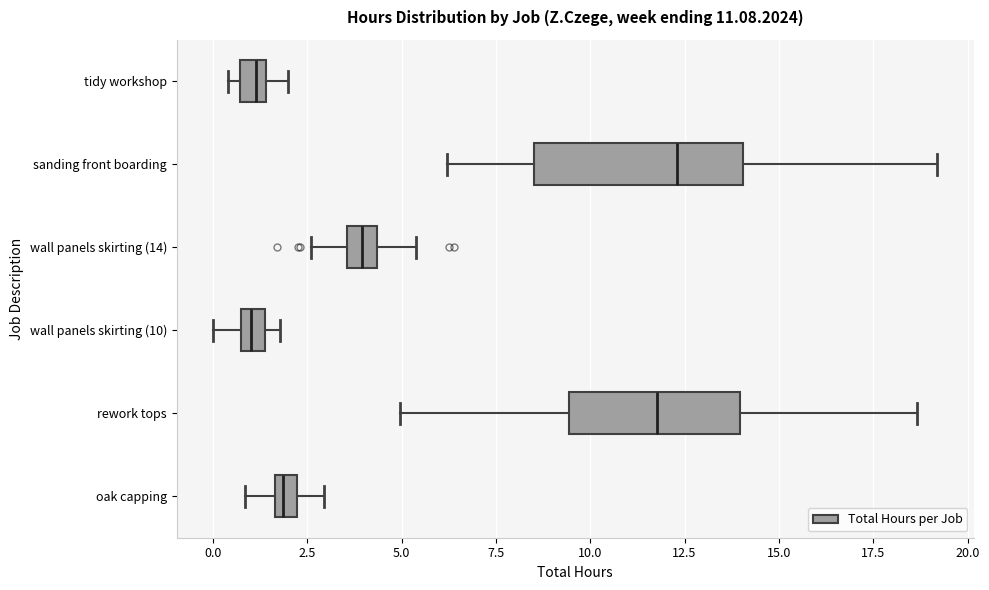

Comparing the boxes themselves (not the whiskers), which one is the widest?

sanding front boarding